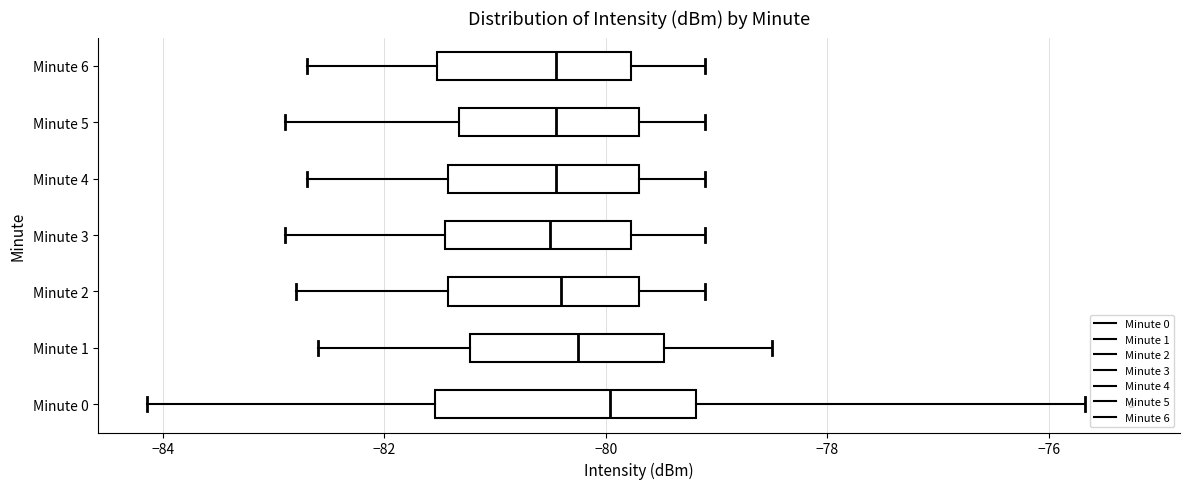

Reading bottom to top, transcribe this box plot: for each box, give where its median line is, the range the box spans, and where its two whiskers end, as read against the x-axis. The values are not printed on the chart, so give them approximately, as read against the axis.

Minute 0: median -80.0, box -81.6 to -79.2, whiskers -84.2 to -75.6
Minute 1: median -80.2, box -81.2 to -79.4, whiskers -82.6 to -78.4
Minute 2: median -80.4, box -81.4 to -79.6, whiskers -82.8 to -79.0
Minute 3: median -80.4, box -81.4 to -79.8, whiskers -82.8 to -79.0
Minute 4: median -80.4, box -81.4 to -79.6, whiskers -82.6 to -79.0
Minute 5: median -80.4, box -81.4 to -79.6, whiskers -82.8 to -79.0
Minute 6: median -80.4, box -81.6 to -79.8, whiskers -82.6 to -79.0